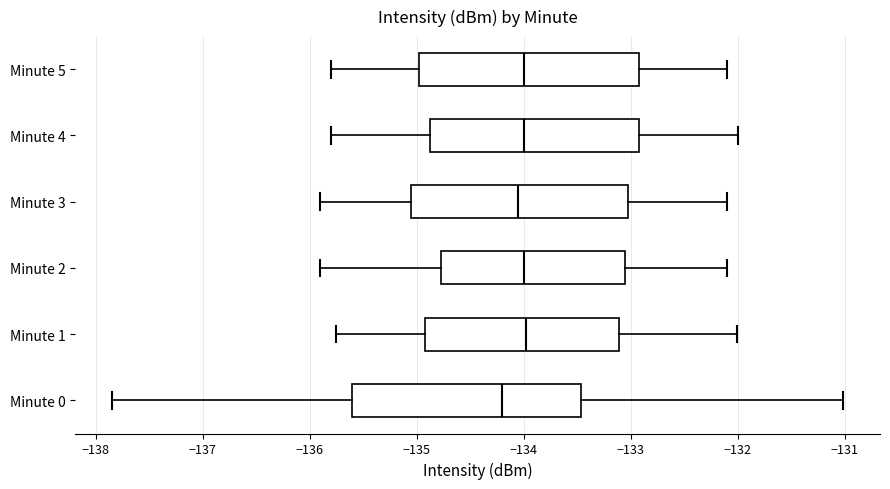

Reading bottom to top, transcribe this box plot: for each box, give where its median line is, the range the box spans, and where its two whiskers end, as read against the x-axis. The values are not printed on the chart, so give them approximately, as read against the axis.

Minute 0: median -134.2, box -135.6 to -133.5, whiskers -137.8 to -131.0
Minute 1: median -134.0, box -134.9 to -133.1, whiskers -135.8 to -132.0
Minute 2: median -134.0, box -134.8 to -133.0, whiskers -135.9 to -132.1
Minute 3: median -134.0, box -135.0 to -133.0, whiskers -135.9 to -132.1
Minute 4: median -134.0, box -134.9 to -132.9, whiskers -135.8 to -132.0
Minute 5: median -134.0, box -135.0 to -132.9, whiskers -135.8 to -132.1